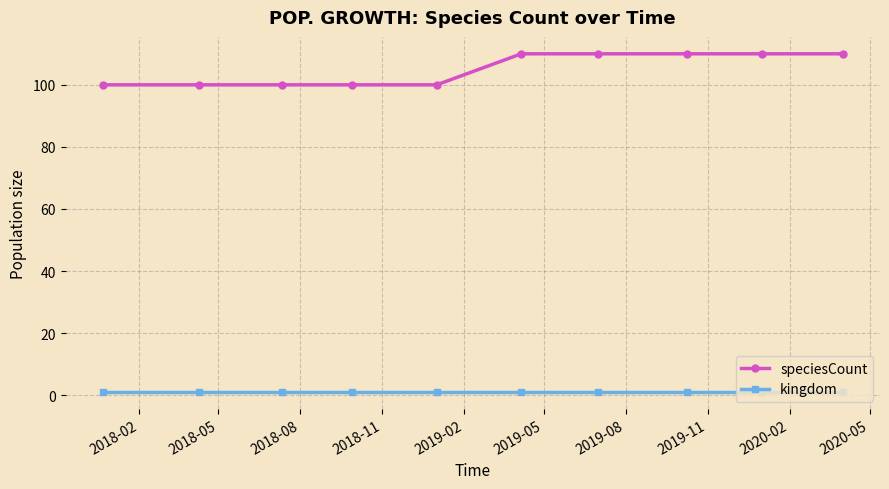

Is this an area chart (filled region under the line)?

No